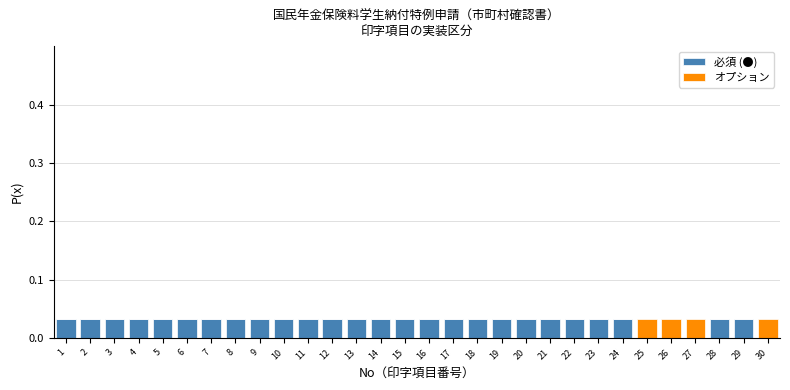

Is it true that 必須 (●) equals 0.1 at 17?

False